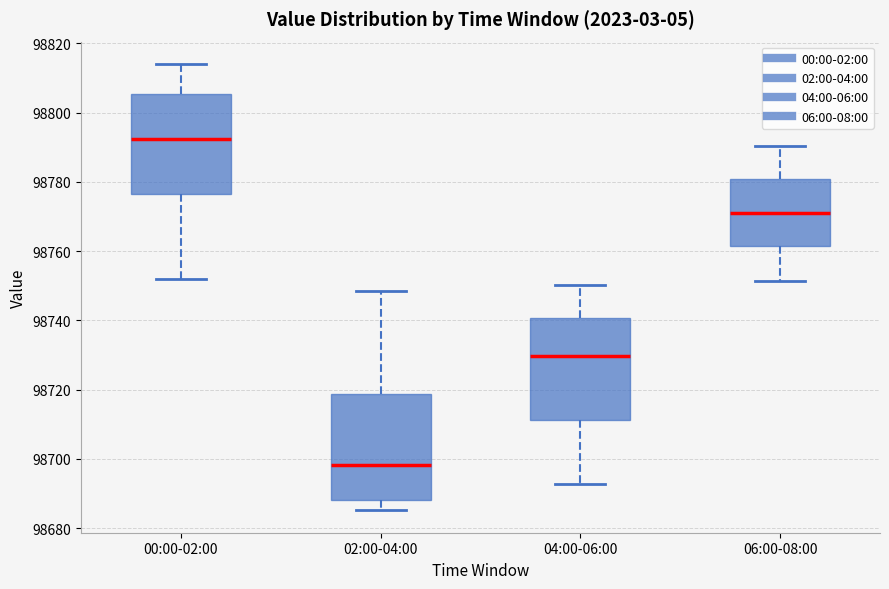

Which box has the lowest median line?

02:00-04:00